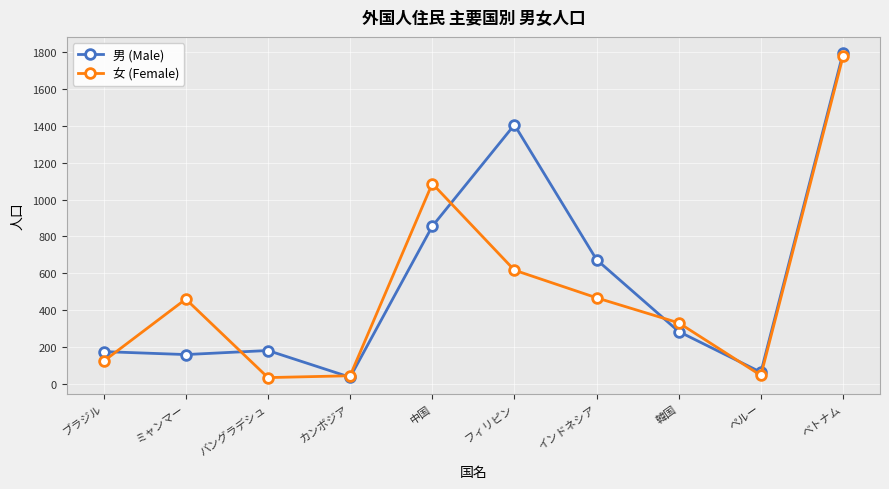

Is it true that 男 (Male) equals 360 at フィリピン?

False